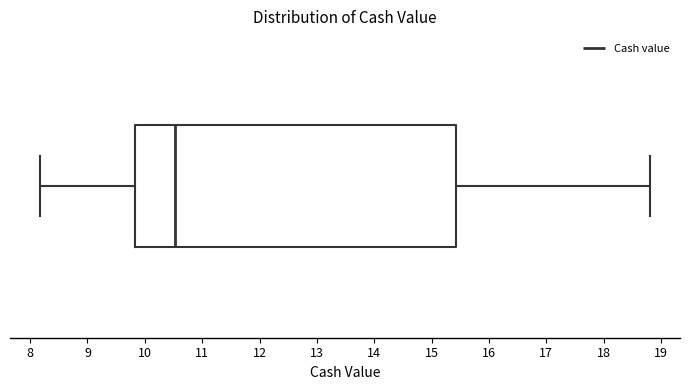

Transcribe this box plot: give where the median line is, the range the box spans, and where the two whiskers end, as read against the x-axis. The values are not printed on the chart, so give them approximately, as read against the axis.

median 10.5, box 9.8 to 15.4, whiskers 8.2 to 18.8